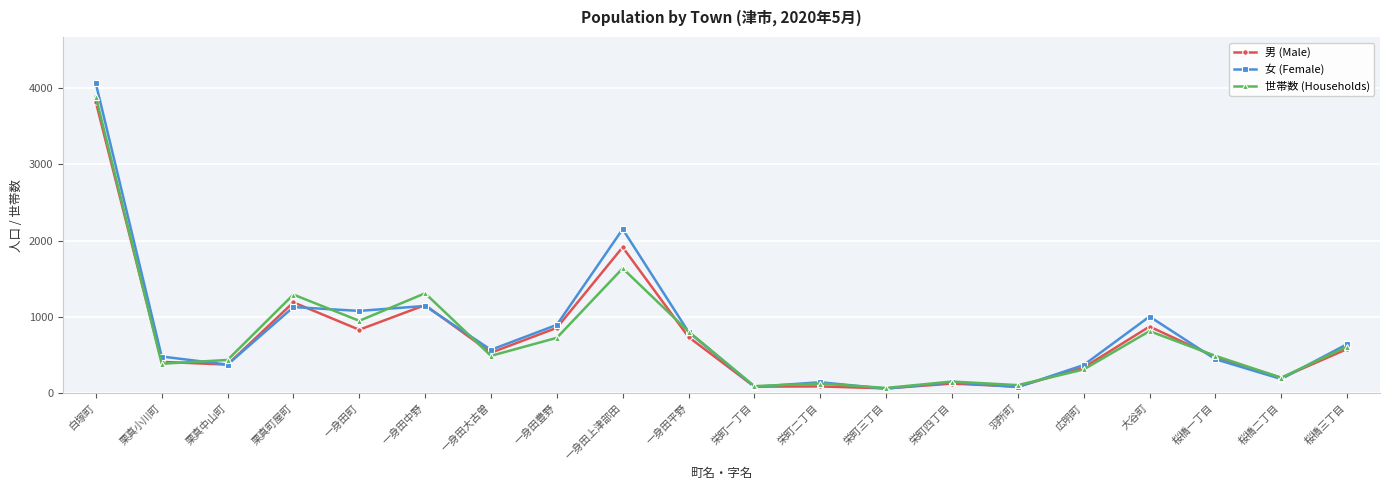

True or false: 世帯数 (Households) has a value of 298 at 一身田豊野.

False